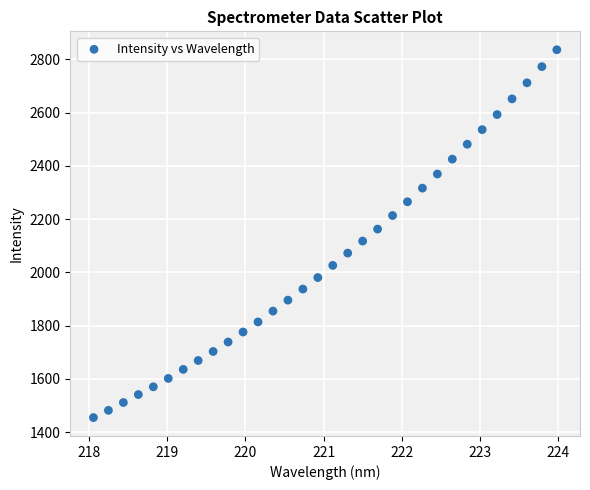

What is the range of Y values (max minus min)?

1381.2